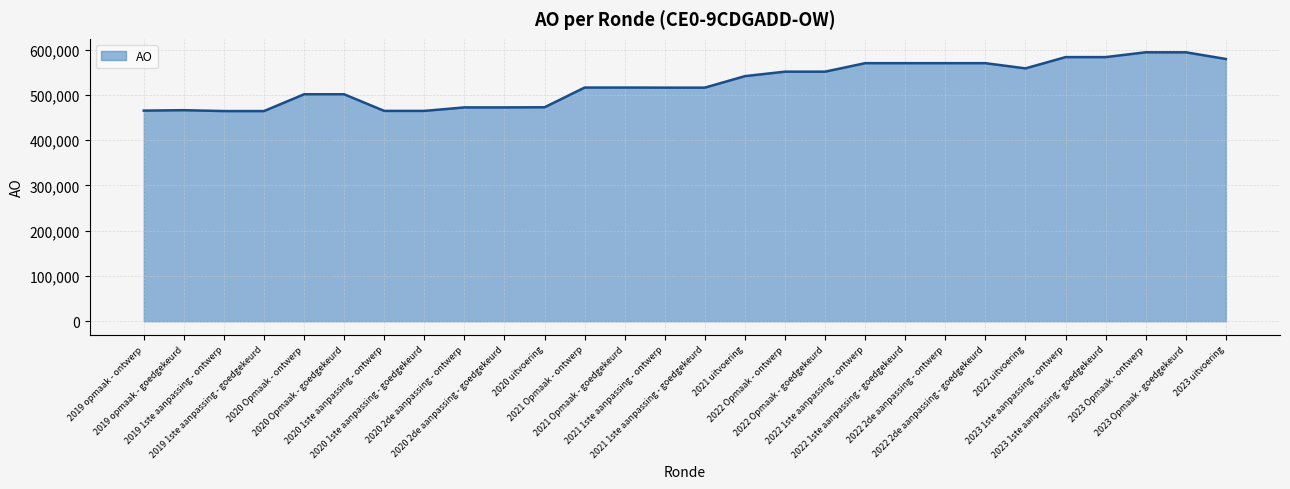

The chart shows a value of 272459 at 2021 1ste aanpassing - goedgekeurd. True or false?

False